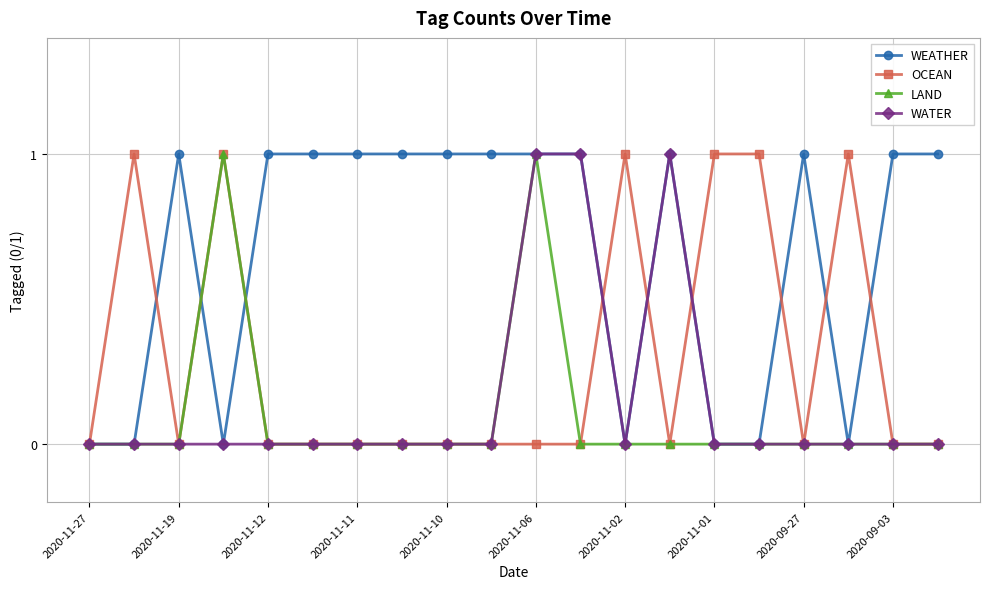

What is the sum of all LAND values?

2